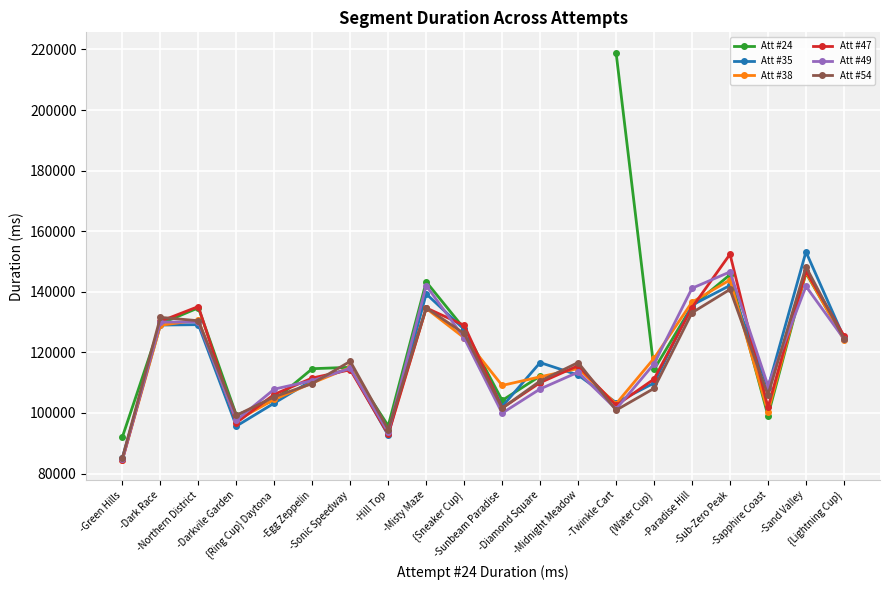

List the labels in order of Att #54 value, smallest first.

-Green Hills, -Hill Top, -Darkvile Garden, -Twinkle Cart, -Sunbeam Paradise, {Ring Cup} Daytona, -Sapphire Coast, {Water Cup}, -Egg Zeppelin, -Diamond Square, -Midnight Meadow, -Sonic Speedway, {Lightning Cup}, {Sneaker Cup}, -Northern District, -Dark Race, -Paradise Hill, -Misty Maze, -Sub-Zero Peak, -Sand Valley